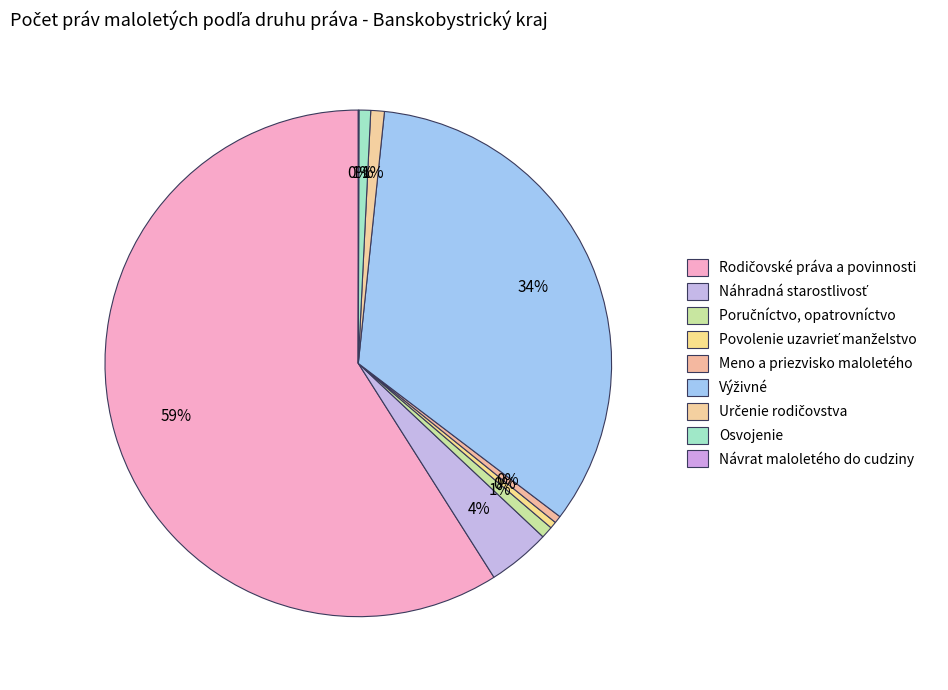

Which has a higher value, Rodičovské práva a povinnosti or Osvojenie?

Rodičovské práva a povinnosti